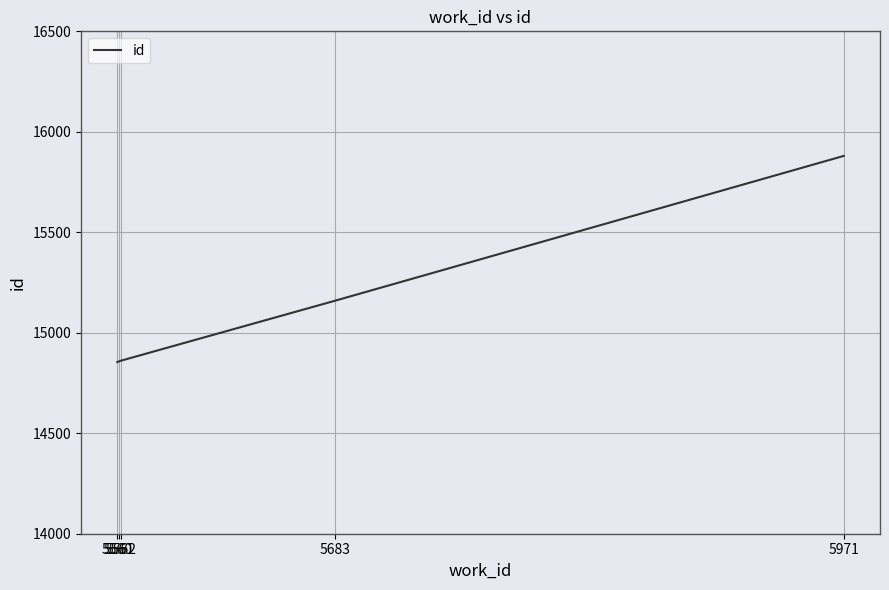

Is it true that the value at 5683 is 5705?

False